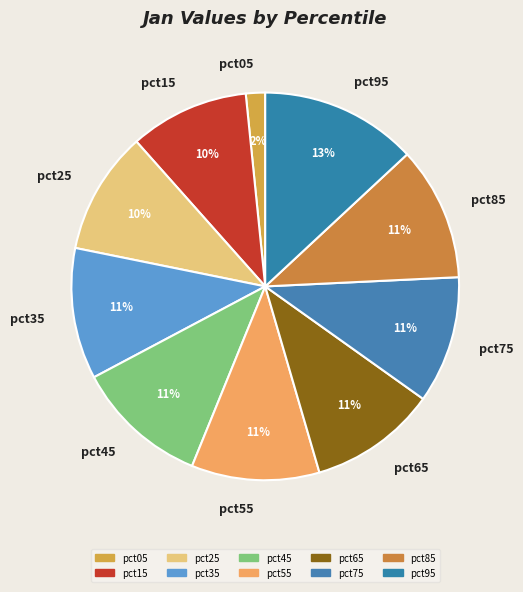

Count the number of slices in the pie.

10